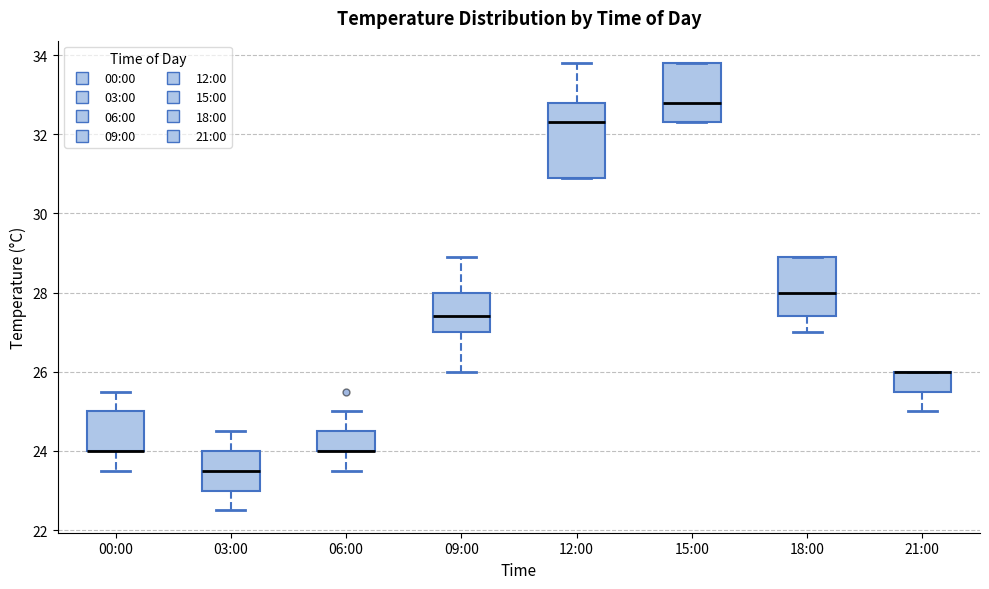

Which box is the tallest, from its lower edge to its upper edge?

12:00